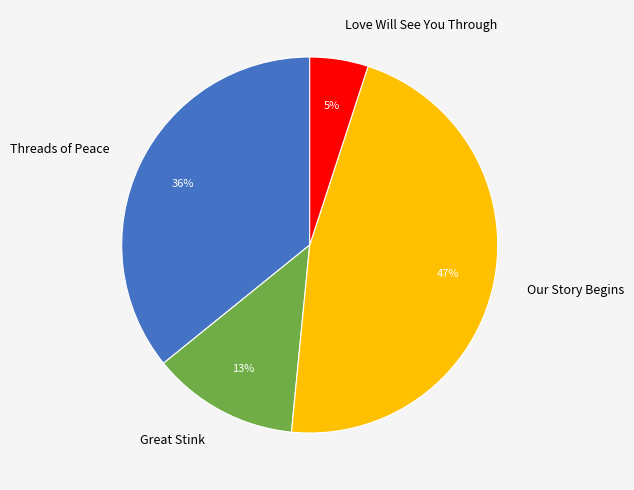

To the nearest percent, what percentage of the pie is Threads of Peace?

36%